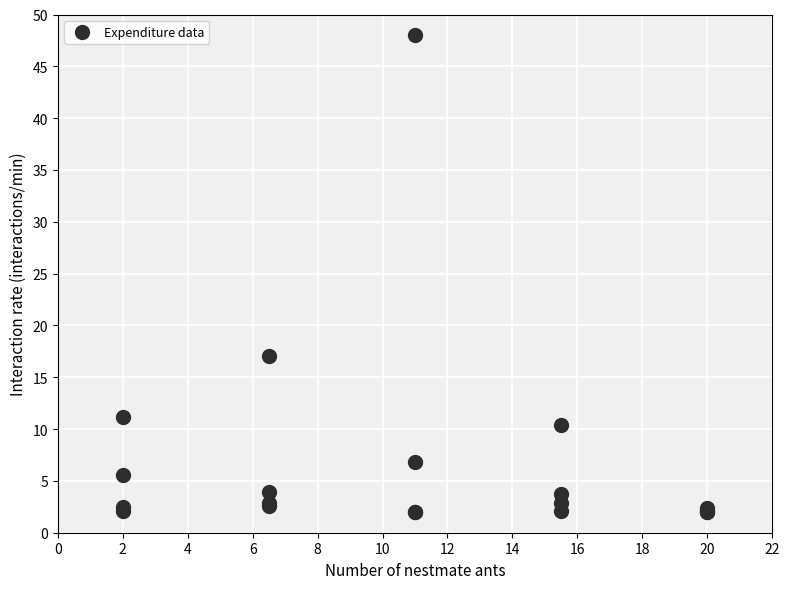

What Y value in the scatter plot is closest to 25?

17.1